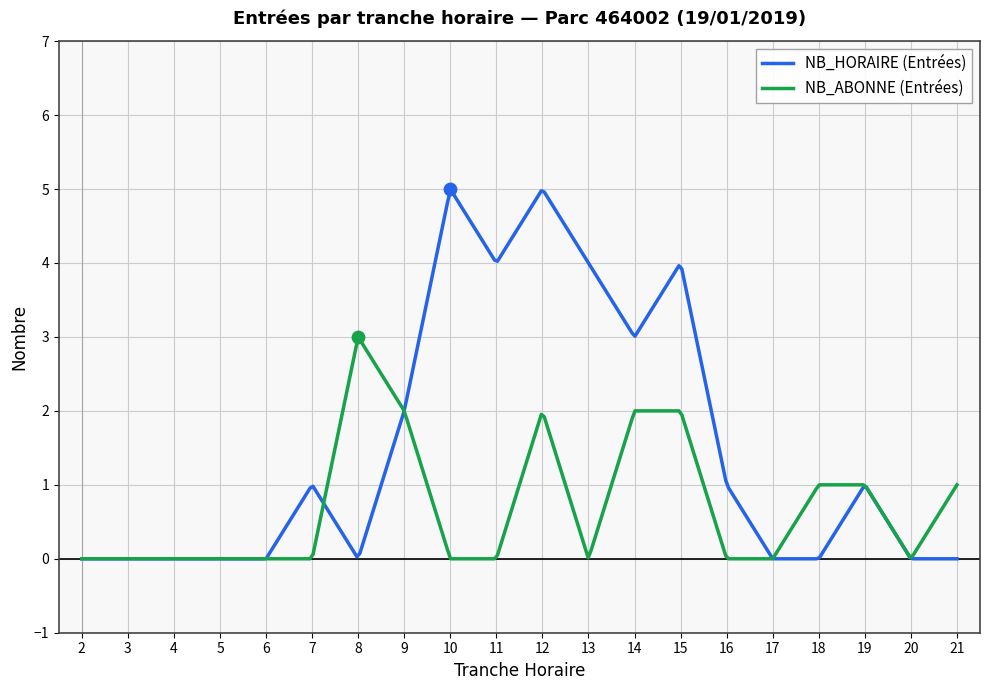

What are all the series names shown in the legend?

NB_HORAIRE (Entrées), NB_ABONNE (Entrées)